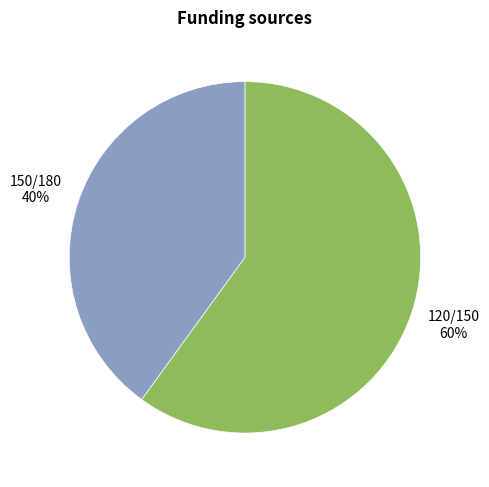

What is the largest slice in the pie chart?

120/150